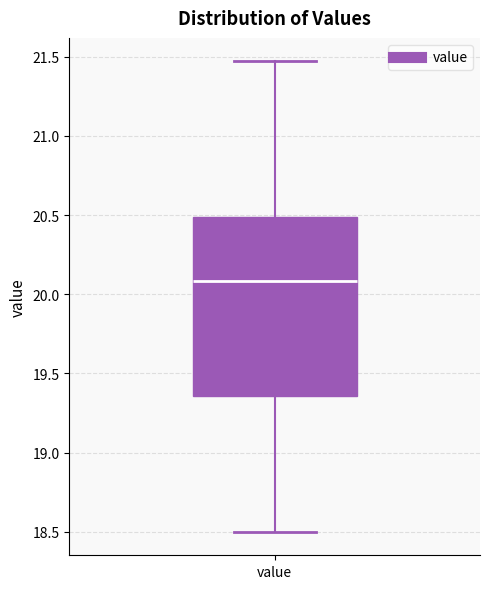

Where is the lower edge of the box for value on the y-axis? The values are not printed on the chart, so give them approximately, as read against the axis.

19.35